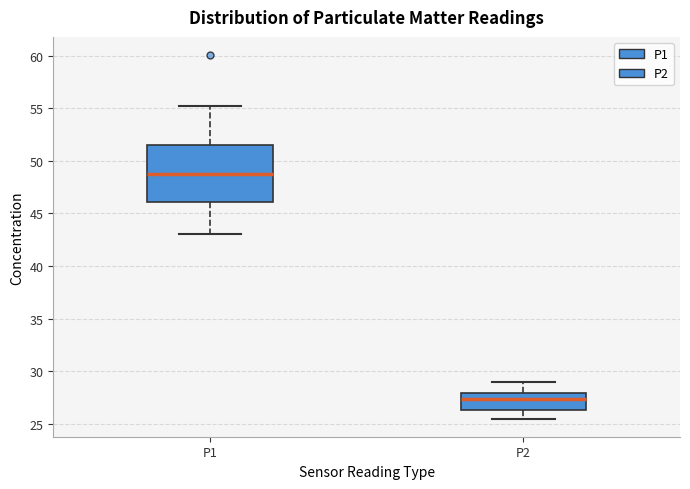

Comparing the boxes themselves (not the whiskers), which one is the tallest?

P1